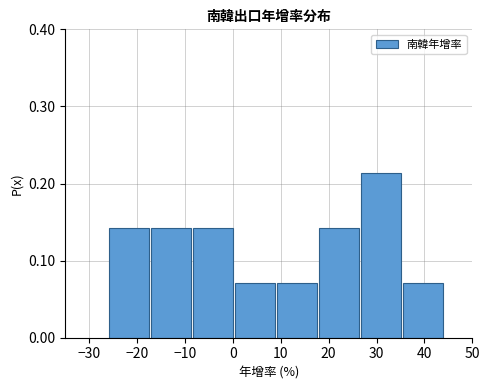

Reading left to right, transcribe this chart: for each bar, give the range it covers on the x-axis and its height. Neither the bar edges nor the heights are printed on the chart, so give them approximately, as read against the axes.

-26 to -17: 0.14
-17 to -8: 0.14
-8 to 0: 0.14
0 to 9: 0.07
9 to 18: 0.07
18 to 27: 0.14
27 to 35: 0.21
35 to 44: 0.07